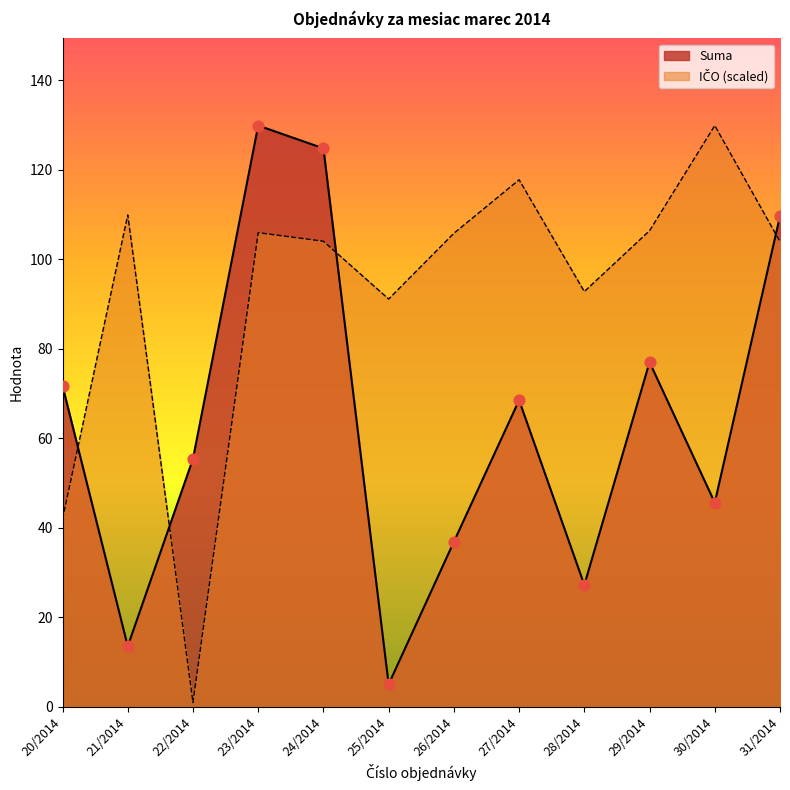

Which series contains the lowest Y value?

IČO (scaled)